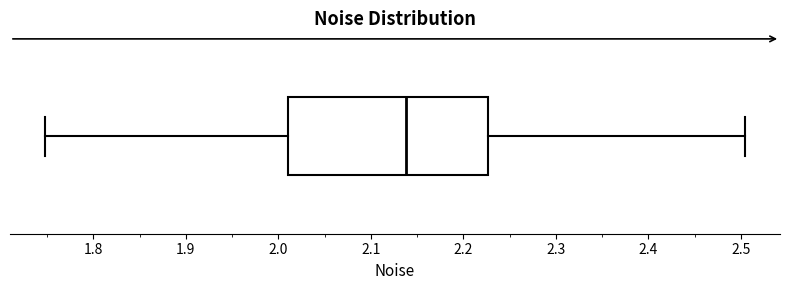

Transcribe this box plot: give where the median line is, the range the box spans, and where the two whiskers end, as read against the x-axis. The values are not printed on the chart, so give them approximately, as read against the axis.

median 2.14, box 2.01 to 2.23, whiskers 1.75 to 2.50